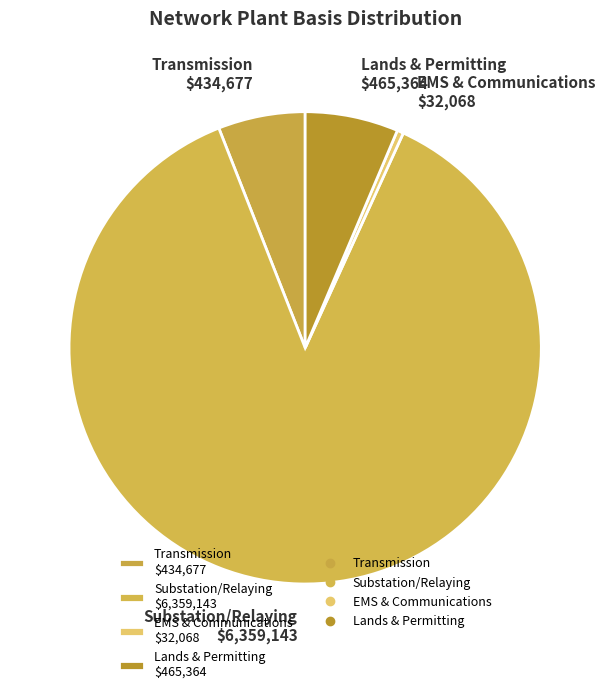

True or false: EMS & Communications $32,068 accounts for 0% of the total.

True